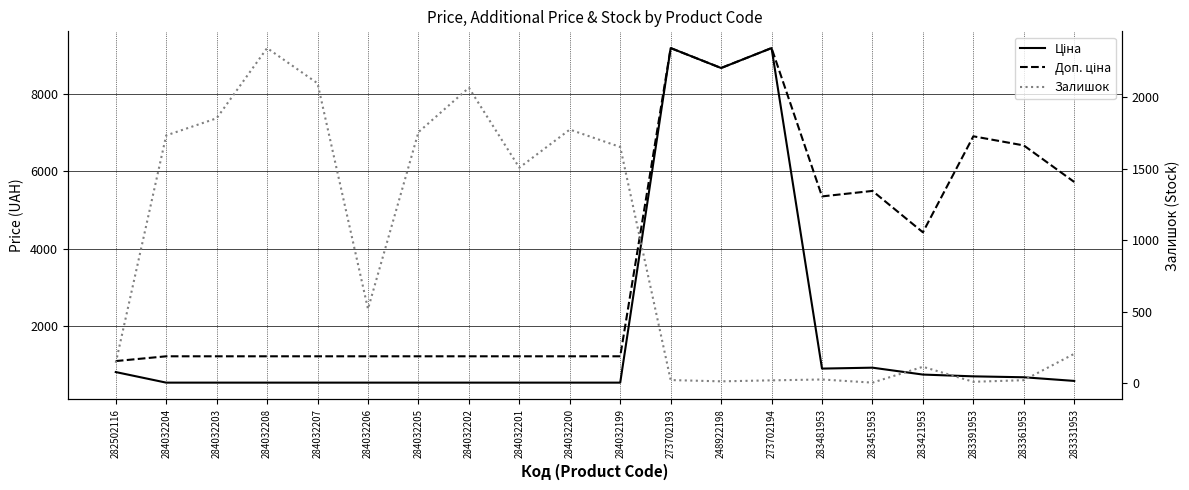

True or false: Залишок has a value of 685.6 at 284032205.

False